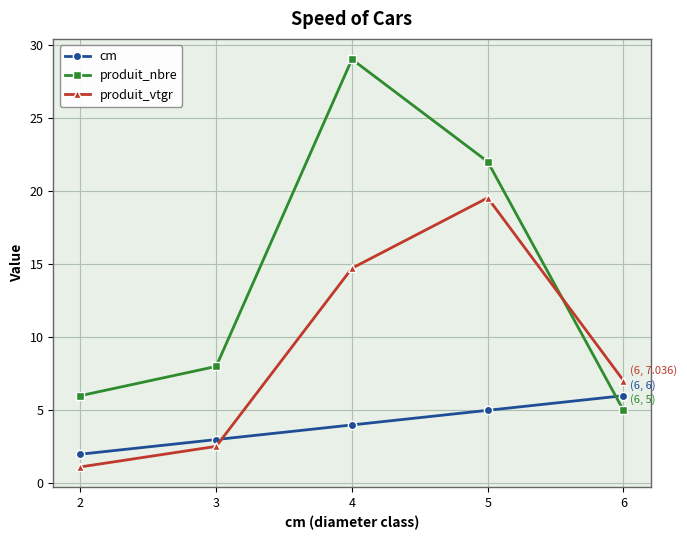

Count the cm values in the range 3 to 5.

3